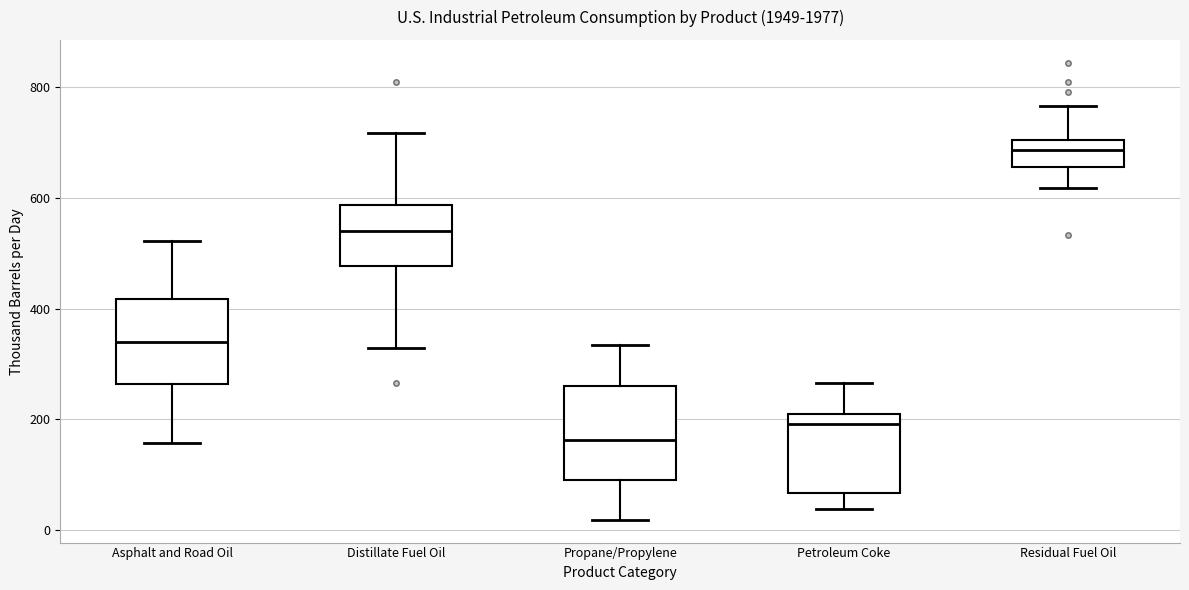

Where is the upper edge of the box for Asphalt and Road Oil on the y-axis? The values are not printed on the chart, so give them approximately, as read against the axis.

420